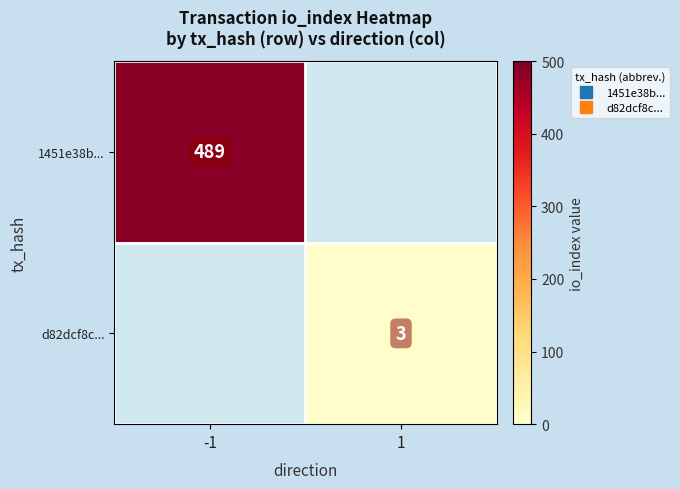

Rank the series at 1 from highest to lowest value.

1451e38b..., d82dcf8c...